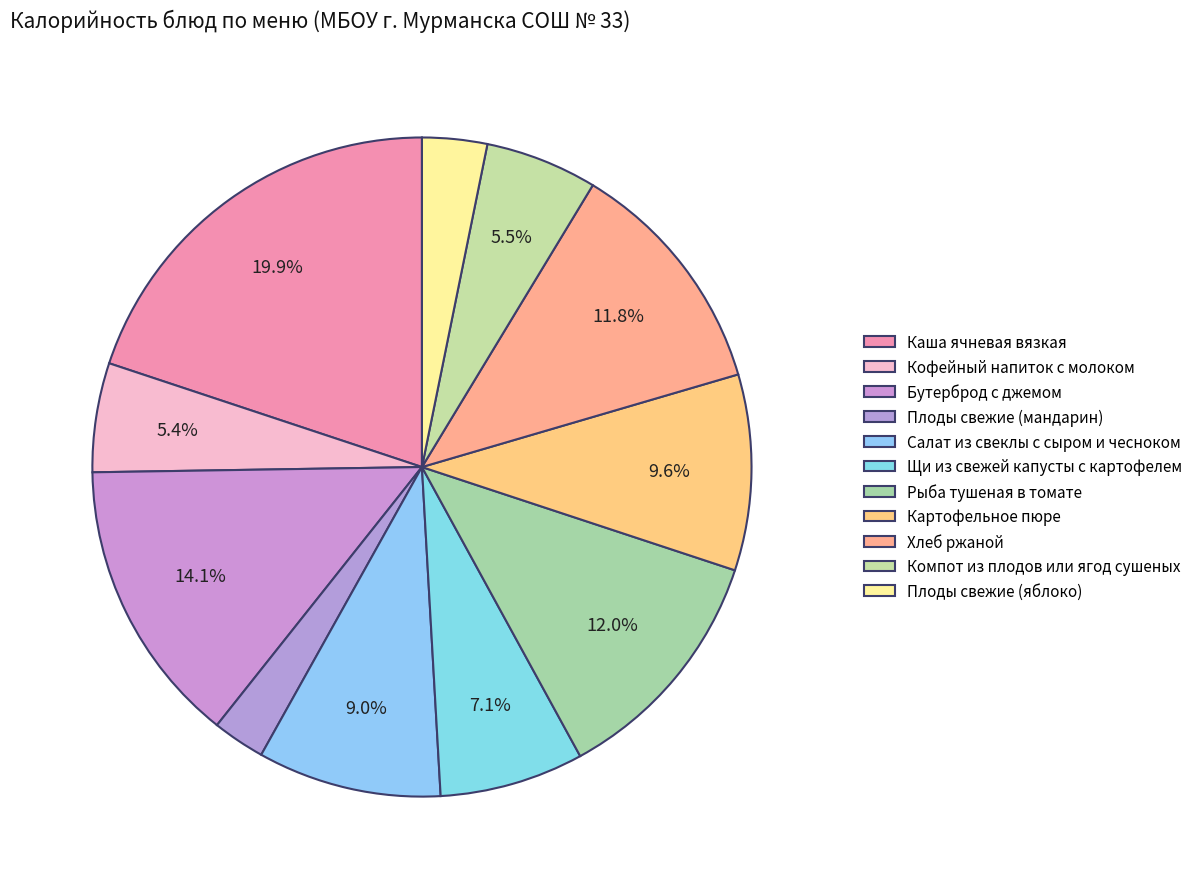

How many slices are in this pie chart?

11